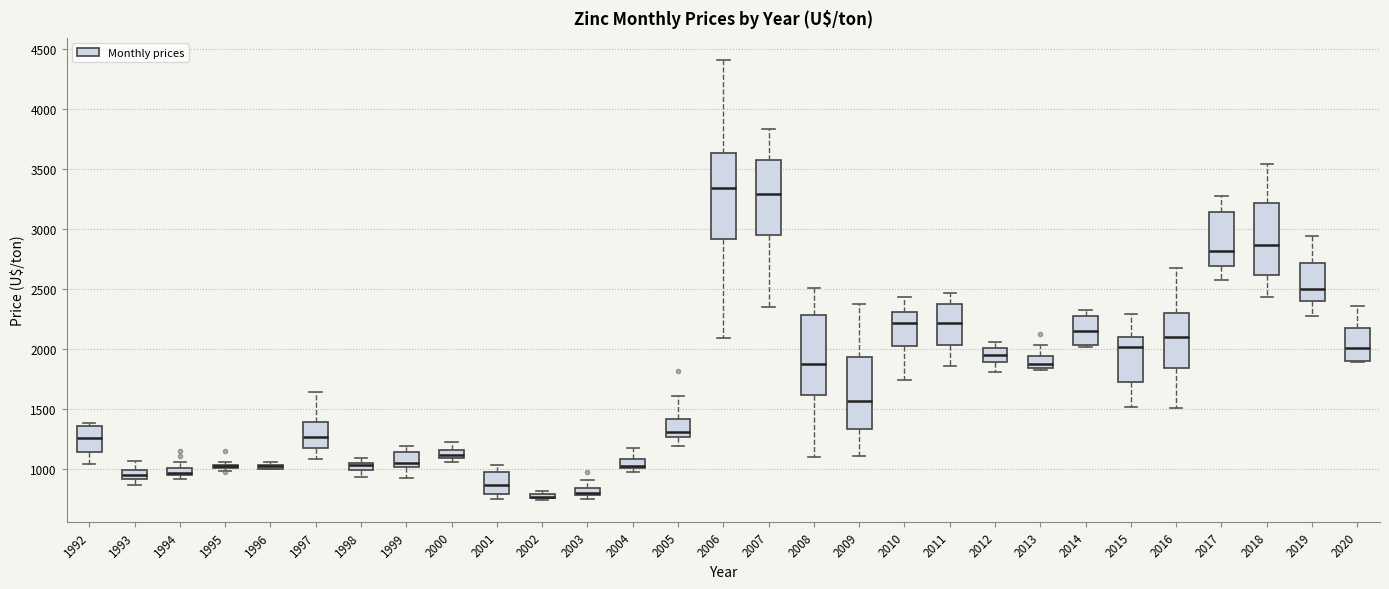

Where does the median line of the box at x = 2005 sit on the y-axis? The values are not printed on the chart, so give them approximately, as read against the axis.

1300